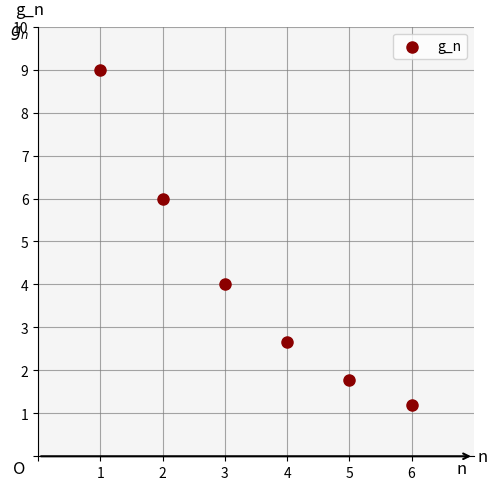

What is the range of Y values (max minus min)?

7.8